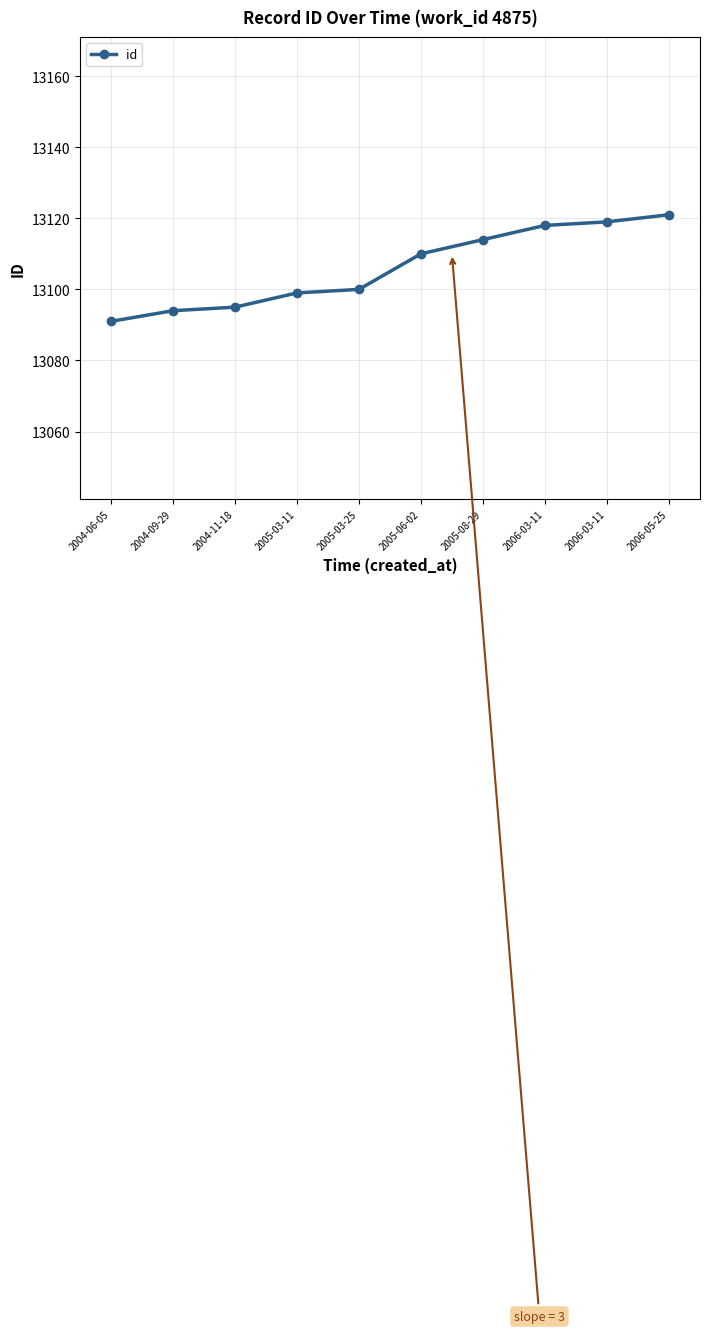

Is this an area chart (filled region under the line)?

No